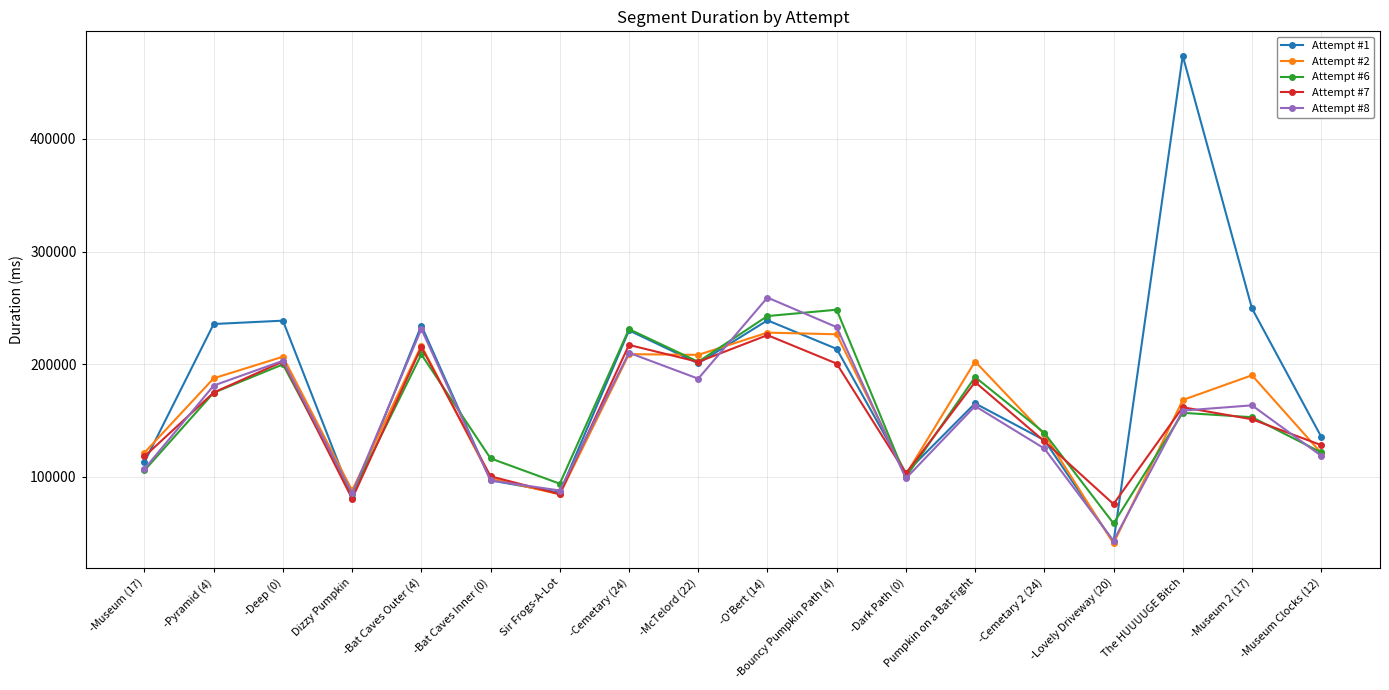

Which label corresponds to the smallest value in the chart?

-Lovely Driveway (20)